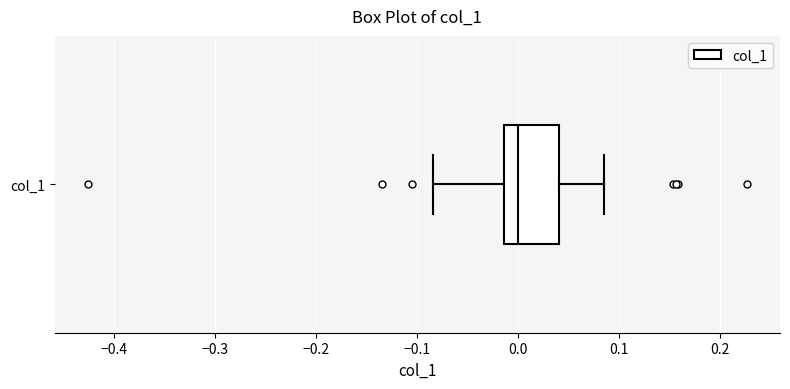

Transcribe this box plot: give where the median line is, the range the box spans, and where the two whiskers end, as read against the x-axis. The values are not printed on the chart, so give them approximately, as read against the axis.

median 0.00, box -0.01 to 0.04, whiskers -0.08 to 0.09